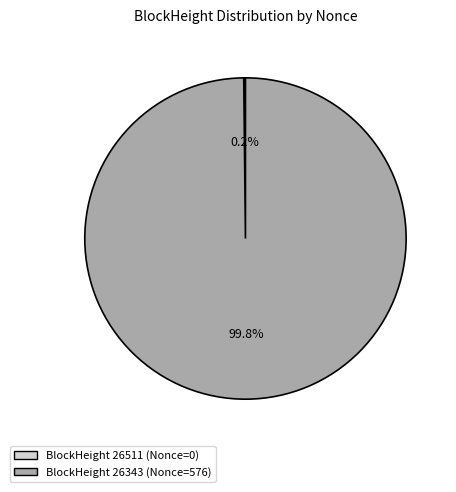

Is there any slice that represents more than half of the pie?

Yes